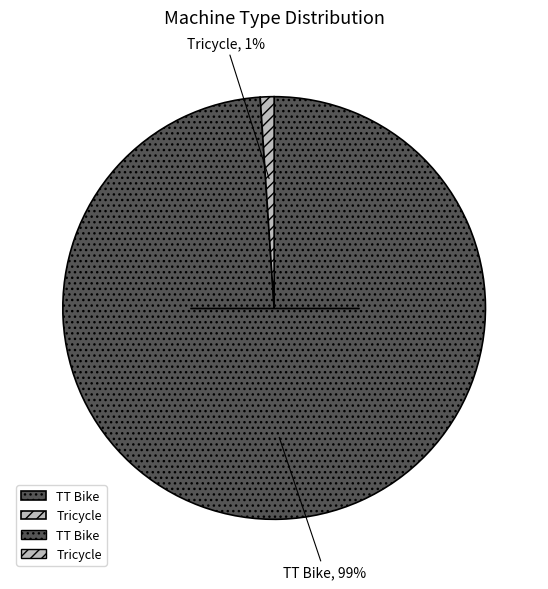

Between TT Bike and Tricycle, which is larger?

TT Bike